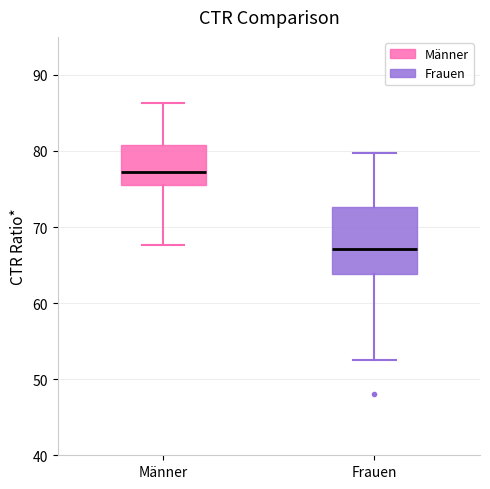

Reading left to right, read every box against the y-axis: the position of its median line, the range the box covers, and the ends of its whiskers. The values are not printed on the chart, so give them approximately, as read against the axis.

Männer: median 77, box 75 to 81, whiskers 68 to 86
Frauen: median 67, box 64 to 73, whiskers 53 to 80